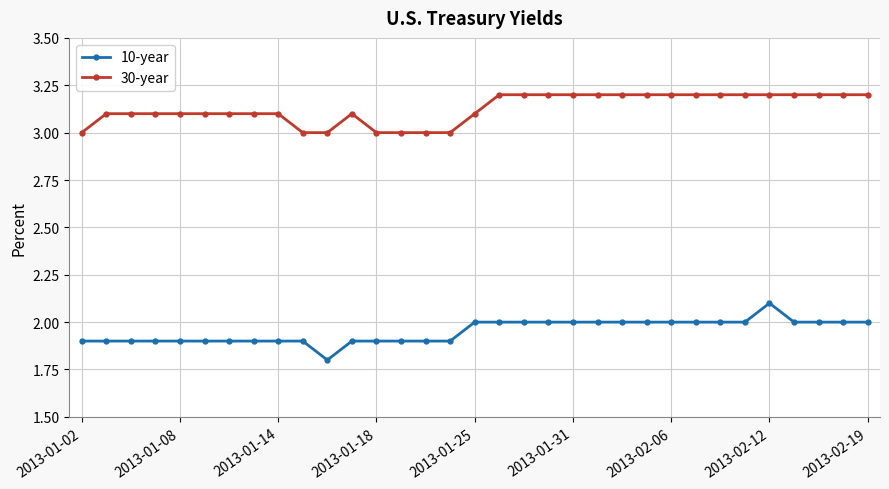

True or false: 10-year and 30-year cross at least once.

False